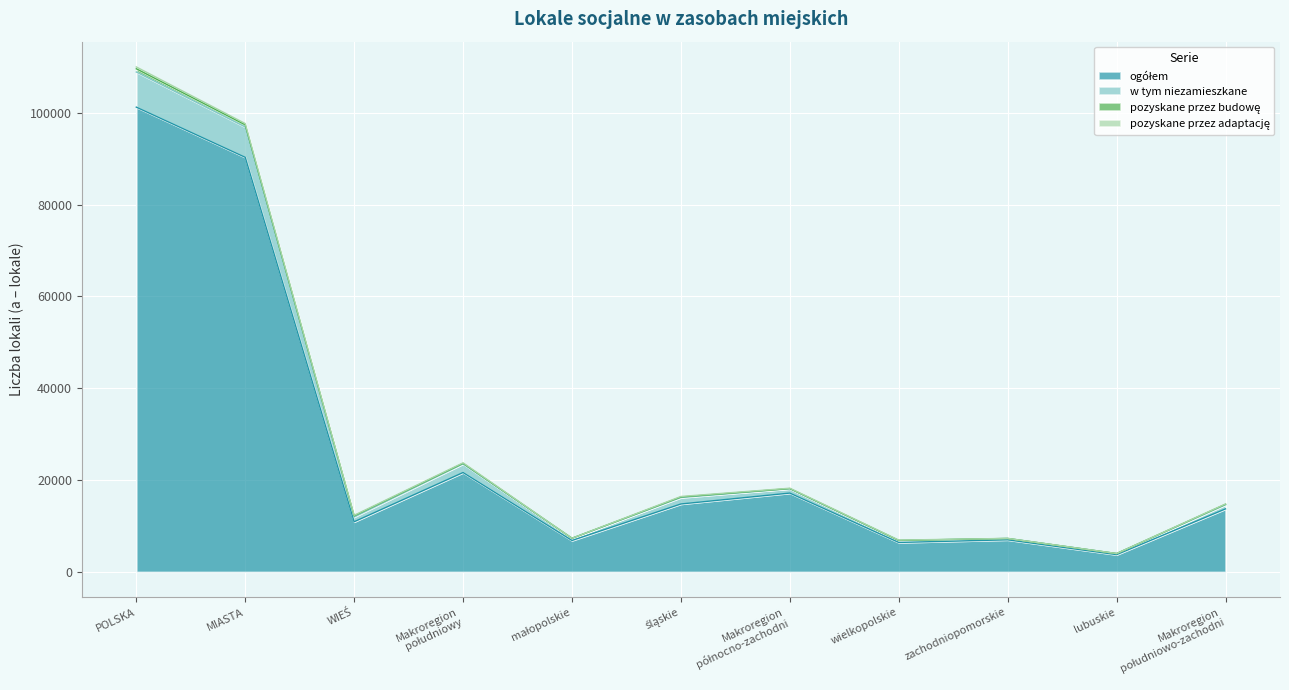

Is it true that w tym niezamieszkane equals 7432 at Makroregion
południowo-zachodni?

False